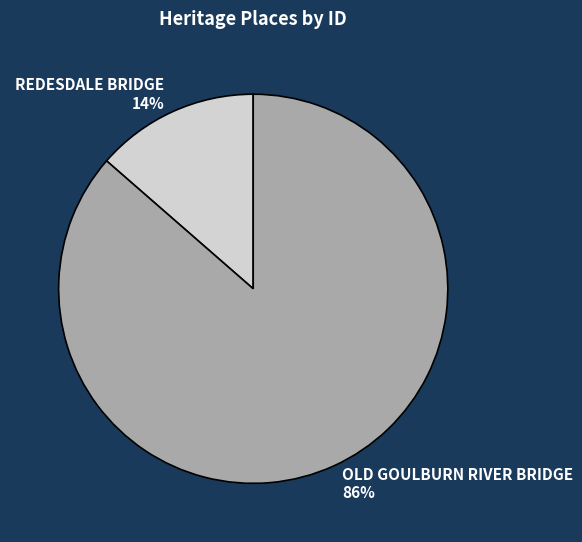

True or false: REDESDALE BRIDGE accounts for 7% of the total.

False